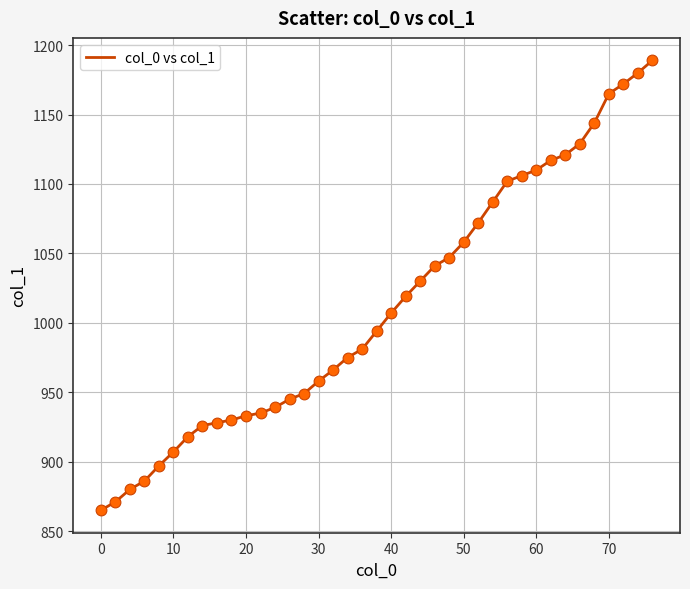

What is the difference between the maximum and minimum values?

324